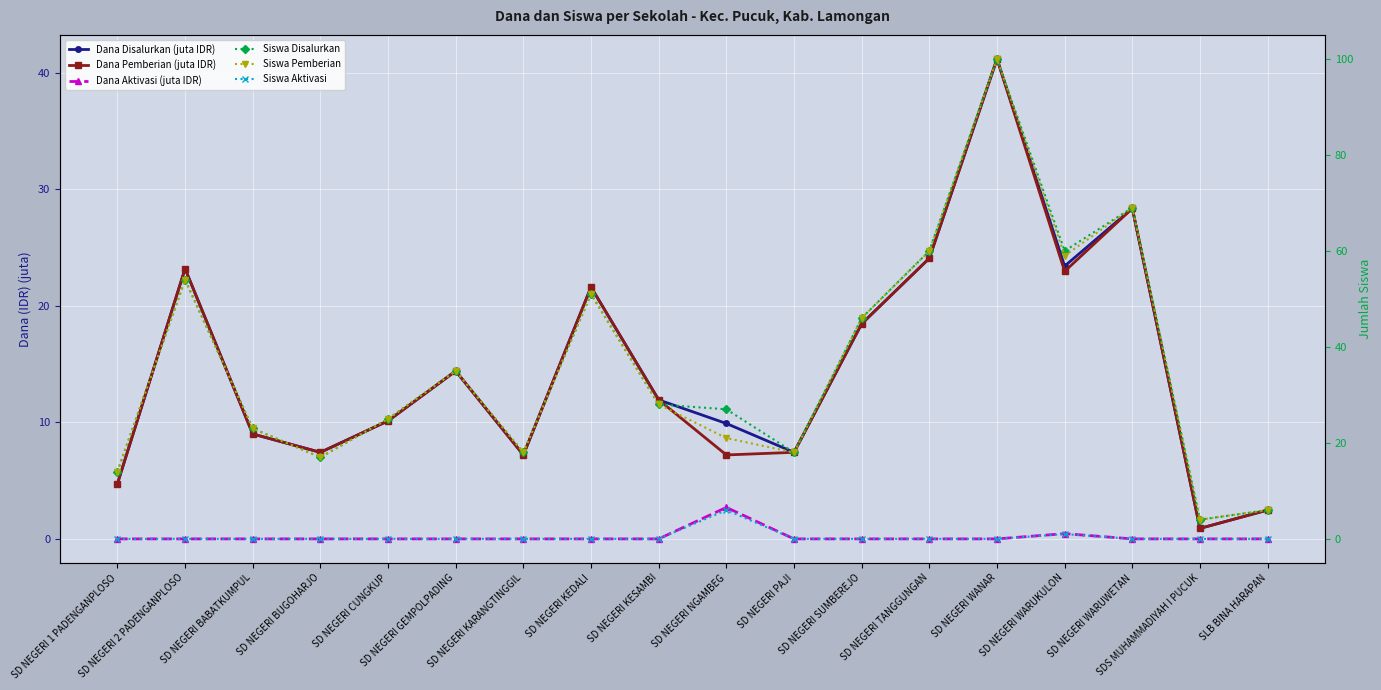

What is the spread (max minus min) of values at SD NEGERI KEDALI?

51.0